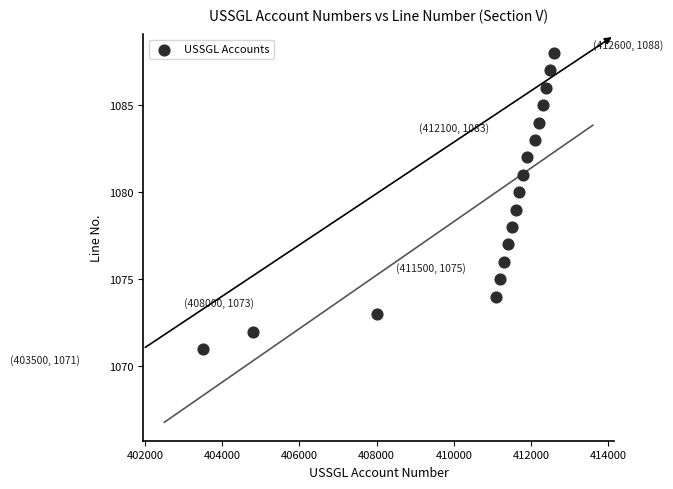

What is the range of X values (max minus min)?

9100